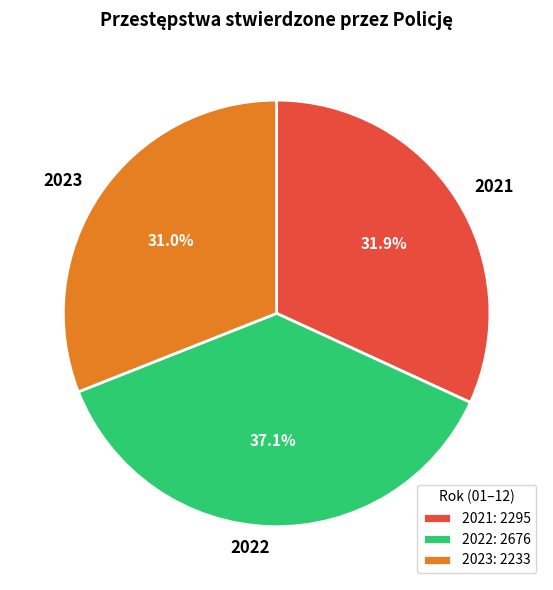

Count the number of slices in the pie.

3